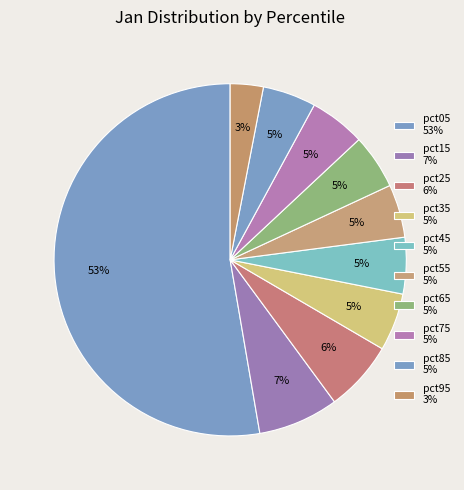

How many slices are in this pie chart?

10